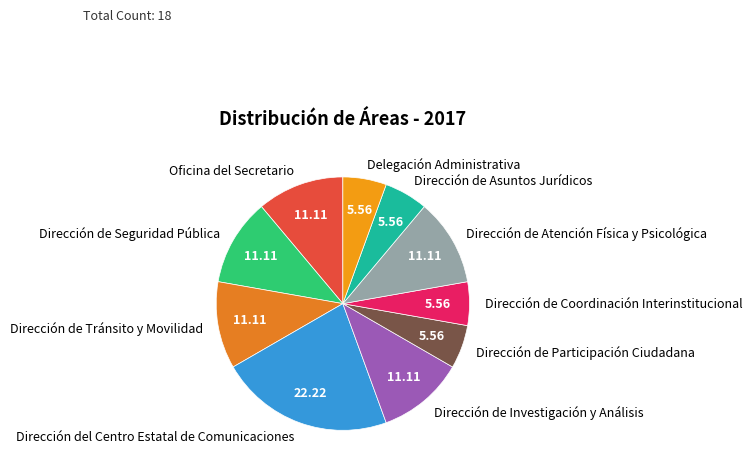

How many slices are in this pie chart?

10